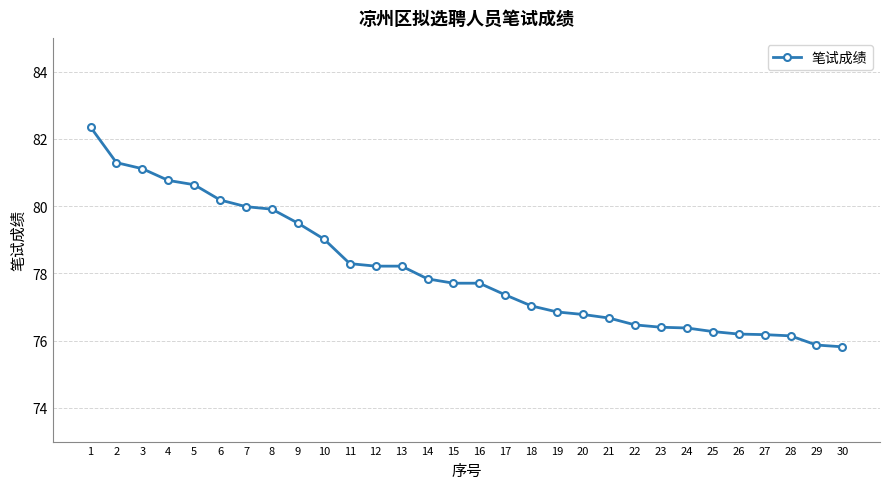

The value at 18 is 51.8. True or false?

False